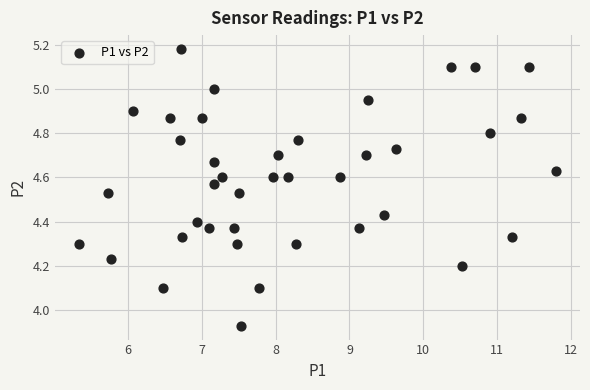

What is the range of X values (max minus min)?

6.5